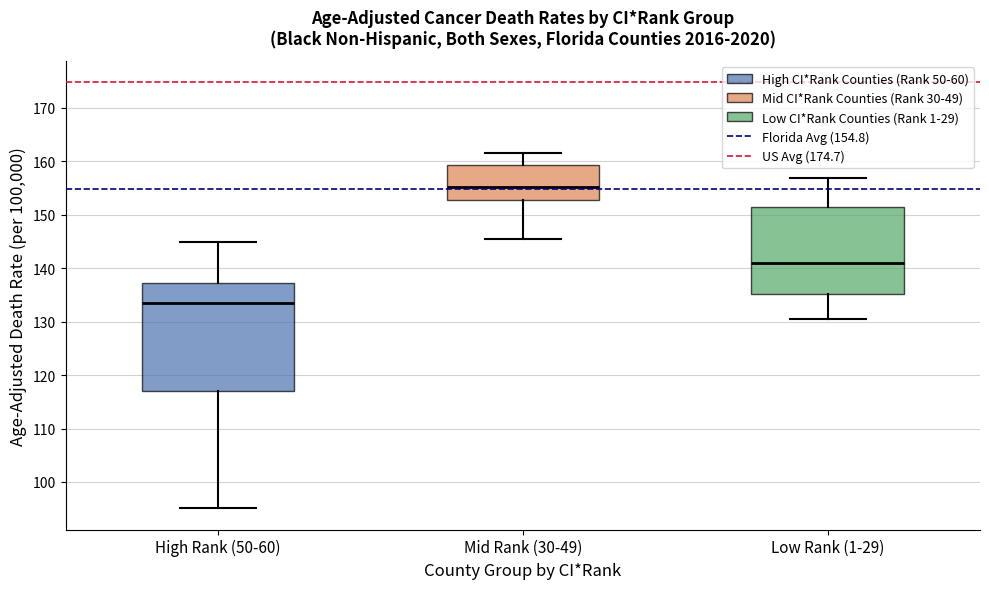

Comparing the boxes themselves (not the whiskers), which one is the tallest?

High Rank (50-60)